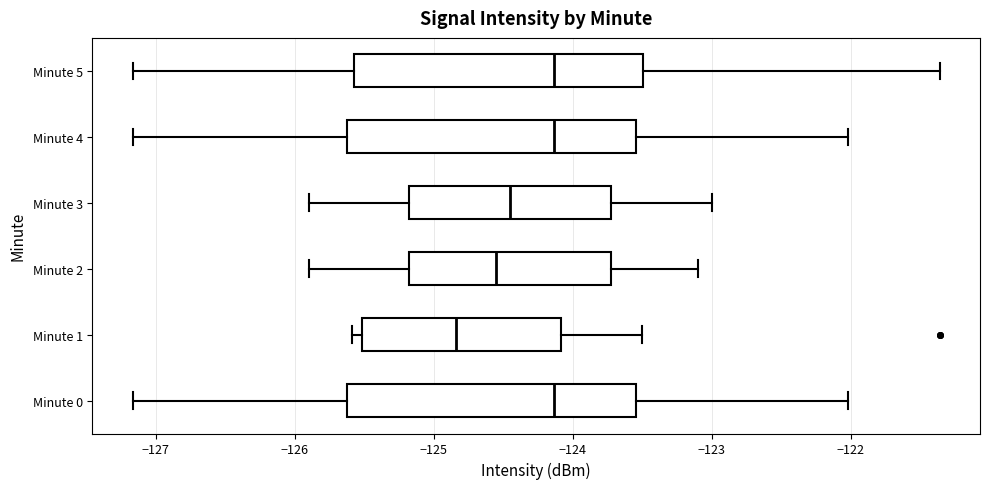

Where does the left whisker of the box for Minute 2 end on the x-axis? The values are not printed on the chart, so give them approximately, as read against the axis.

-125.9